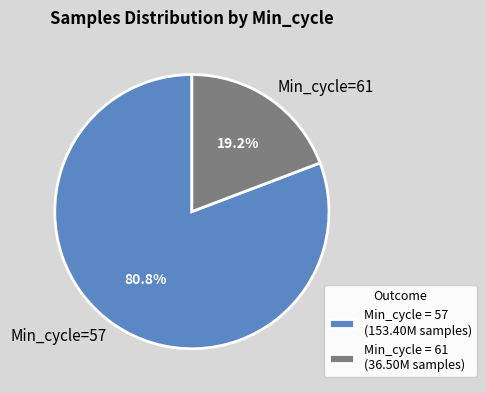

Does Min_cycle=57 represent more than half of the total?

Yes